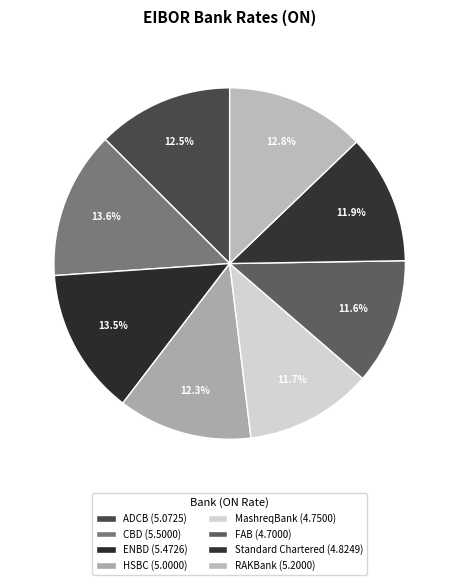

How many slices are in this pie chart?

8